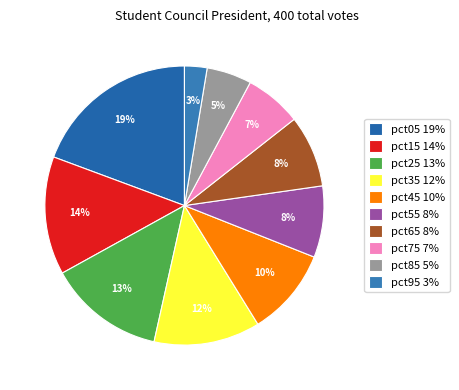

Between pct25 and pct35, which is larger?

pct25